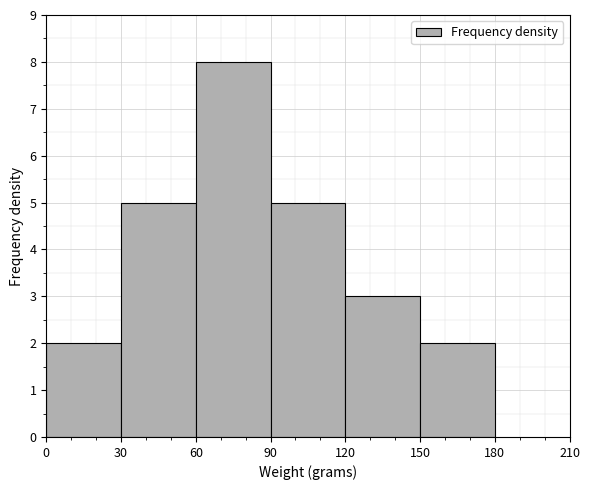

Which range on the x-axis has the tallest bar?

60 to 90